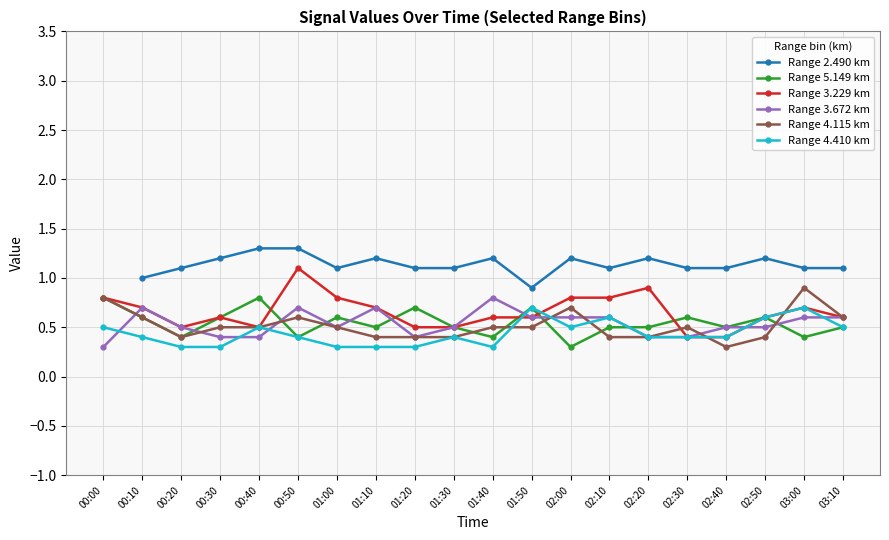

Rank the categories by Range 4.410 km value from lowest to highest.

00:20, 00:30, 01:00, 01:10, 01:20, 01:40, 00:10, 00:50, 01:30, 02:20, 02:30, 02:40, 00:00, 00:40, 02:00, 03:10, 02:10, 02:50, 01:50, 03:00